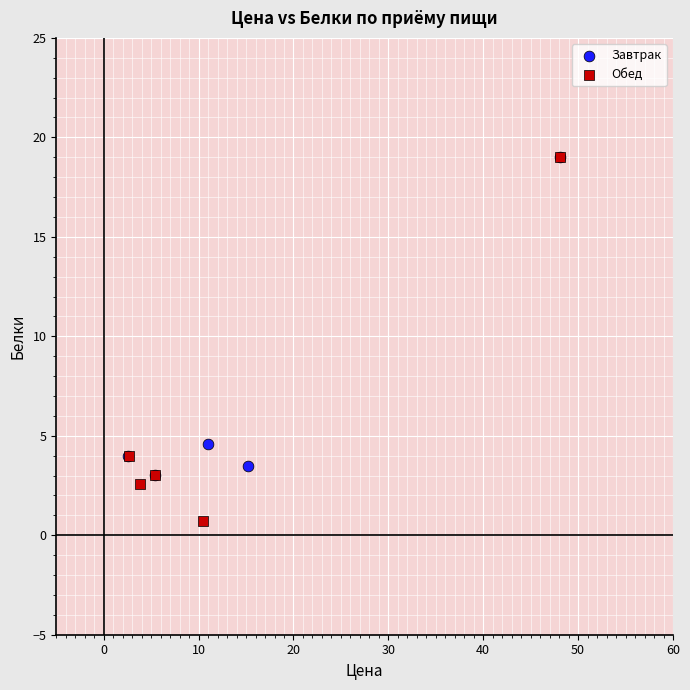

Which series contains the lowest Y value?

Обед